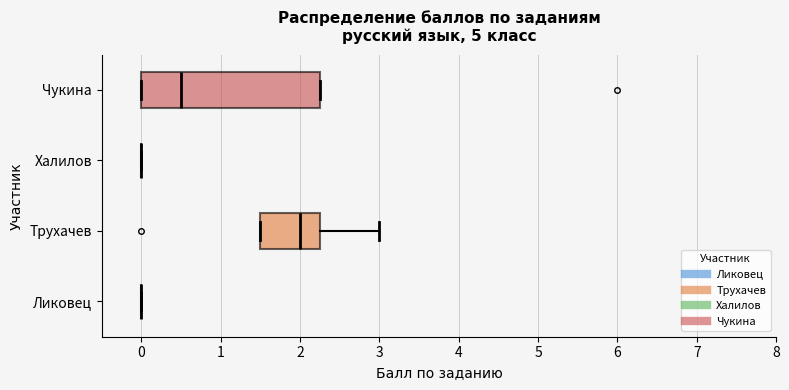

Reading bottom to top, transcribe this box plot: for each box, give where its median line is, the range the box spans, and where its two whiskers end, as read against the x-axis. The values are not printed on the chart, so give them approximately, as read against the axis.

Ликовец: box collapsed to a line at 0.0, whiskers 0.0 to 0.0
Трухачев: median 2.0, box 1.5 to 2.3, whiskers 1.5 to 3.0
Халилов: box collapsed to a line at 0.0, whiskers 0.0 to 0.0
Чукина: median 0.5, box 0.0 to 2.3, whiskers 0.0 to 2.3